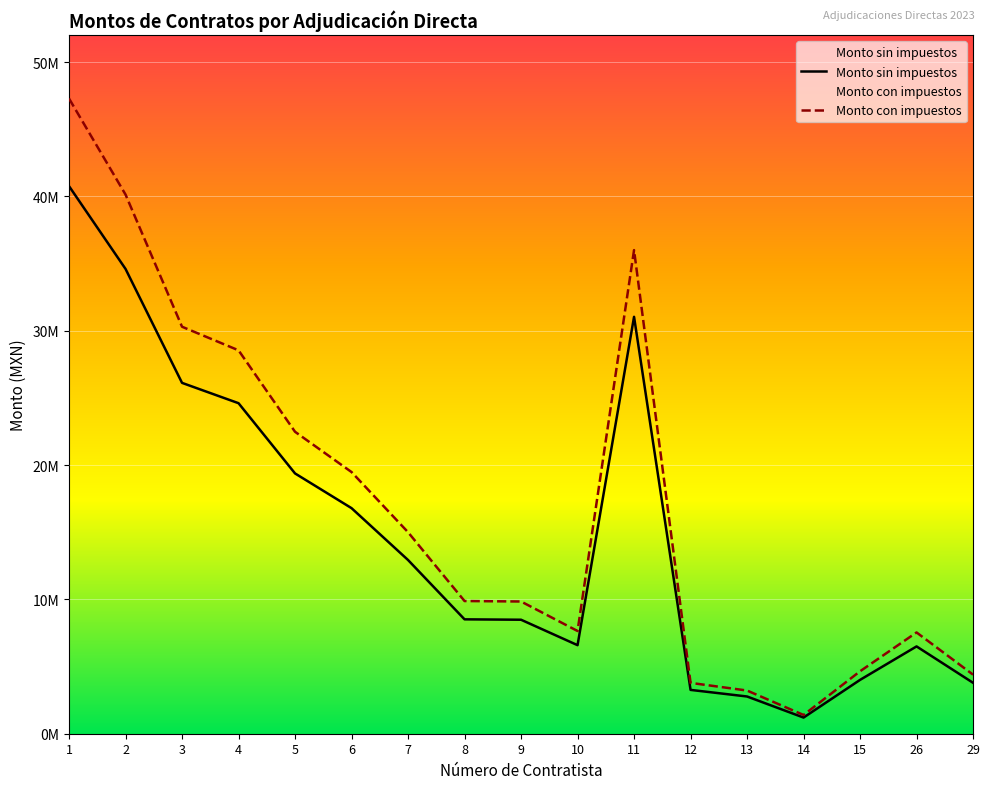

Where is Monto con impuestos nearest to the value 20982189?

5